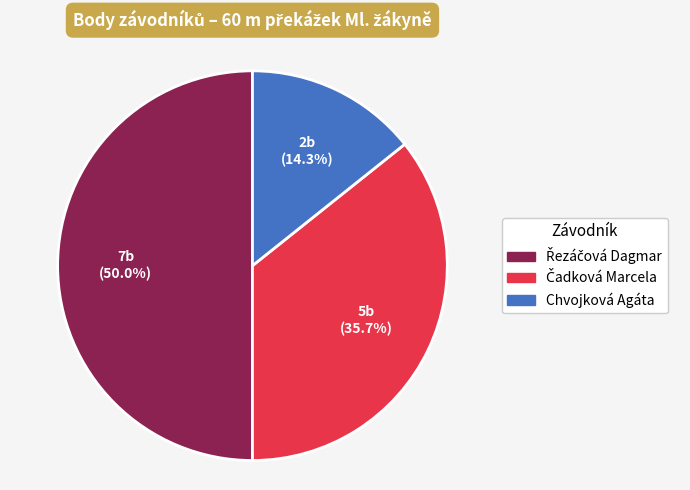

Which slice is the smallest?

Chvojková Agáta